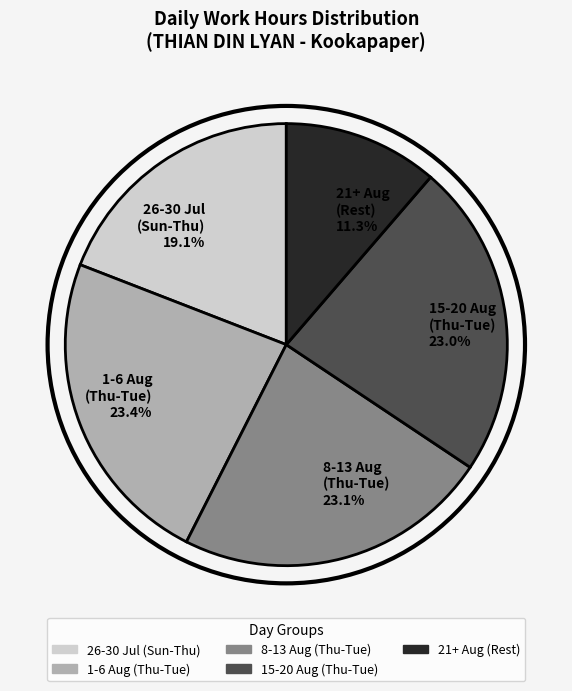

Is 21+ Aug (Rest) 11.3% the majority of the pie?

No